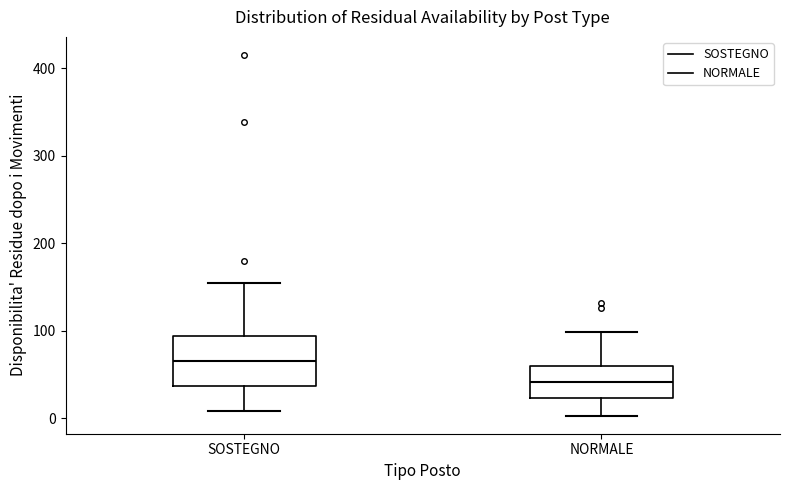

Reading left to right, read every box against the y-axis: the position of its median line, the range the box covers, and the ends of its whiskers. The values are not printed on the chart, so give them approximately, as read against the axis.

SOSTEGNO: median 70, box 40 to 90, whiskers 10 to 160
NORMALE: median 40, box 20 to 60, whiskers 0 to 100